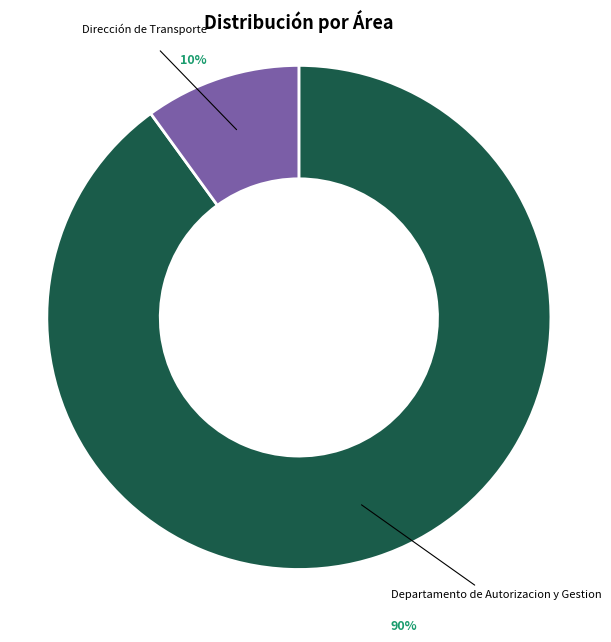

Is there any slice that represents more than half of the pie?

Yes